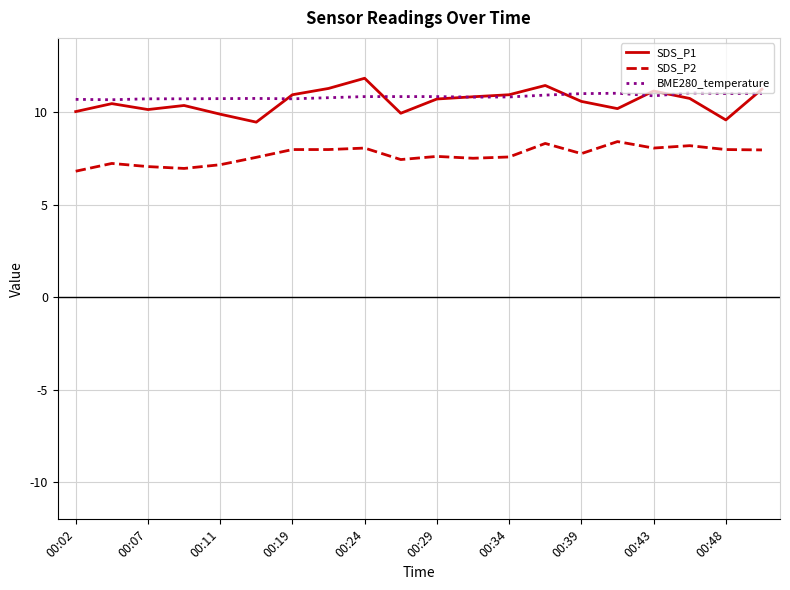

Does the chart have visible grid lines?

Yes